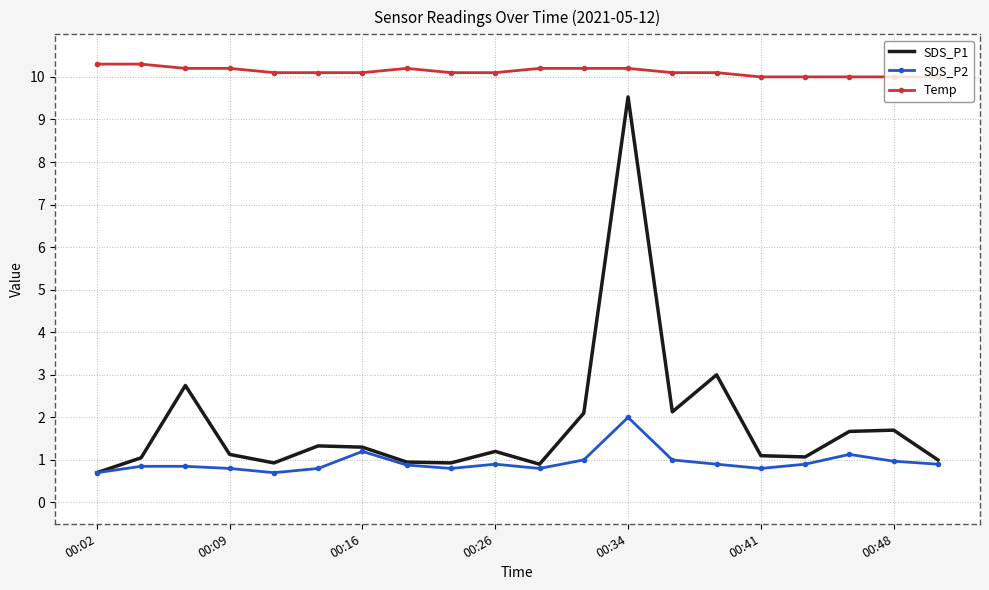

List the series in order of their peak value, lowest first.

SDS_P2, SDS_P1, Temp